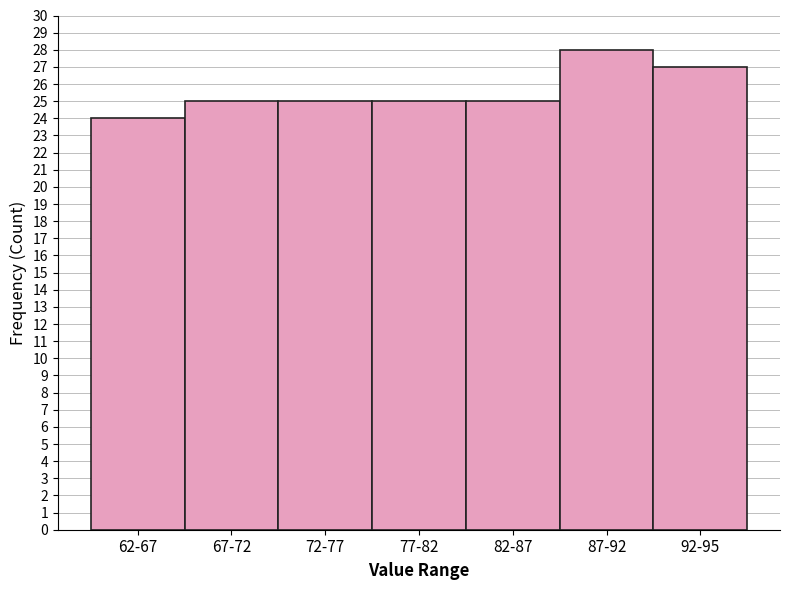

Reading left to right, list all the values displayed in this chart.

24	25	25	25	25	28	27